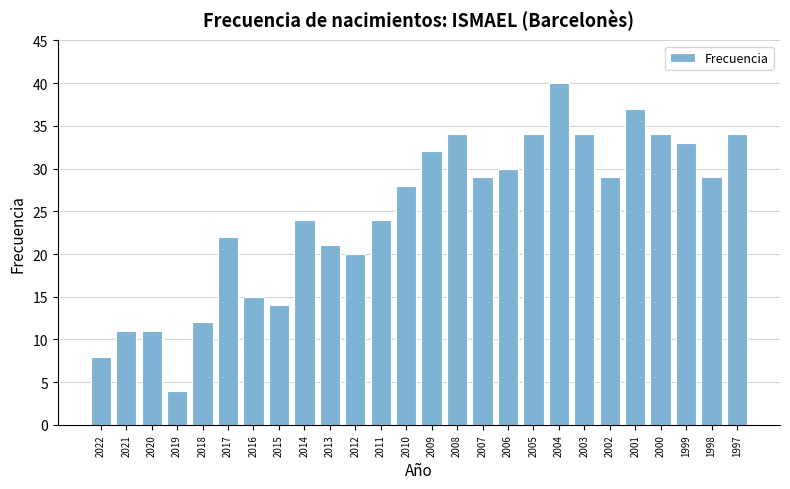

Reading left to right, transcribe all the data shown in this chart.

2022=8	2021=11	2020=11	2019=4	2018=12	2017=22	2016=15	2015=14	2014=24	2013=21	2012=20	2011=24	2010=28	2009=32	2008=34	2007=29	2006=30	2005=34	2004=40	2003=34	2002=29	2001=37	2000=34	1999=33	1998=29	1997=34